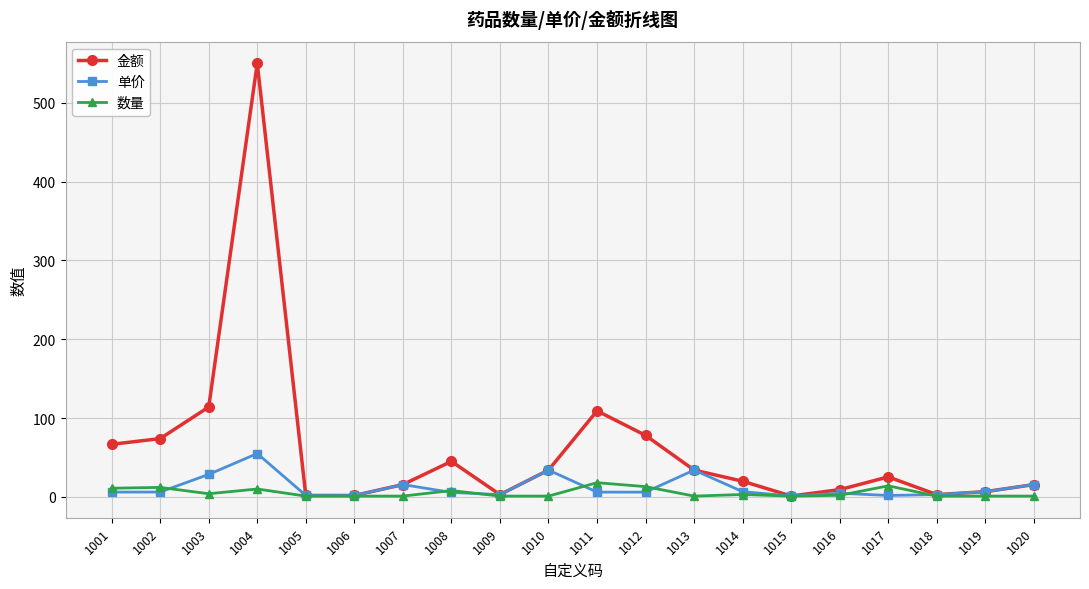

Rank the series by their maximum value, from lowest to highest.

数量, 单价, 金额